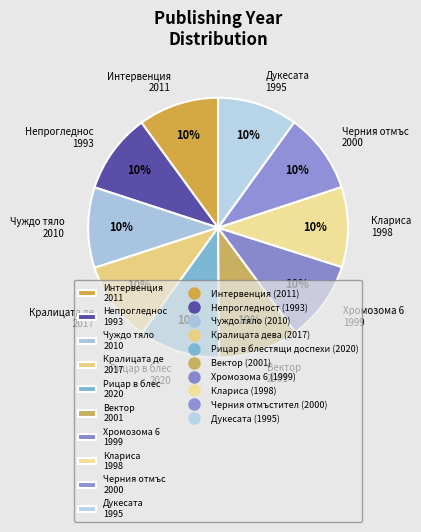

Is there any slice that represents more than half of the pie?

No